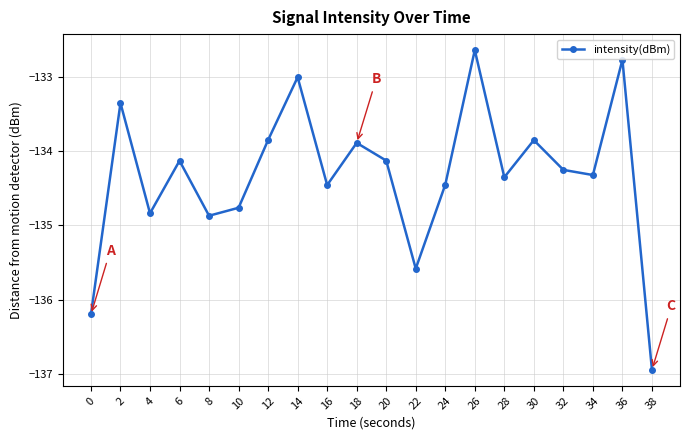

What is the minimum value shown in the chart?

-136.9